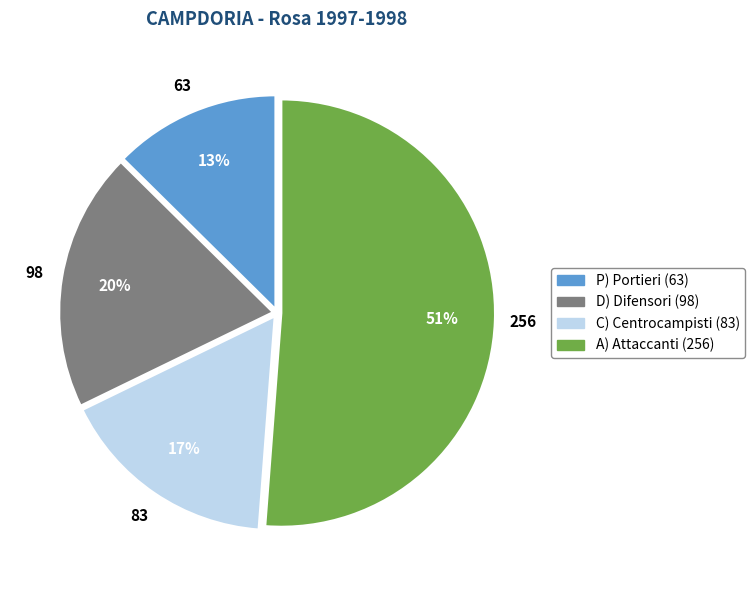

Is there a majority slice in this chart?

Yes